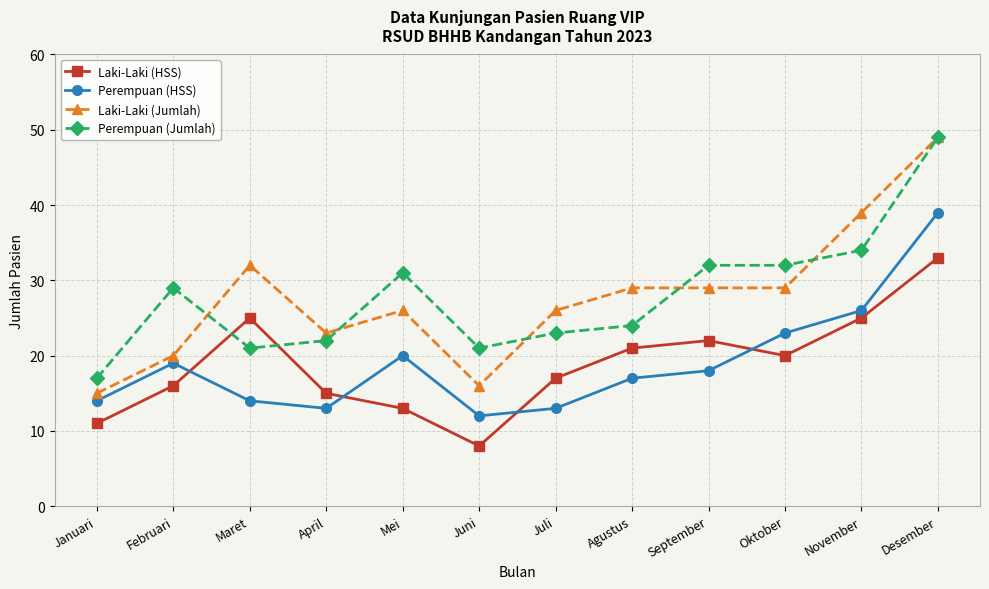

What is the approximate value of Perempuan (Jumlah) at November?

34